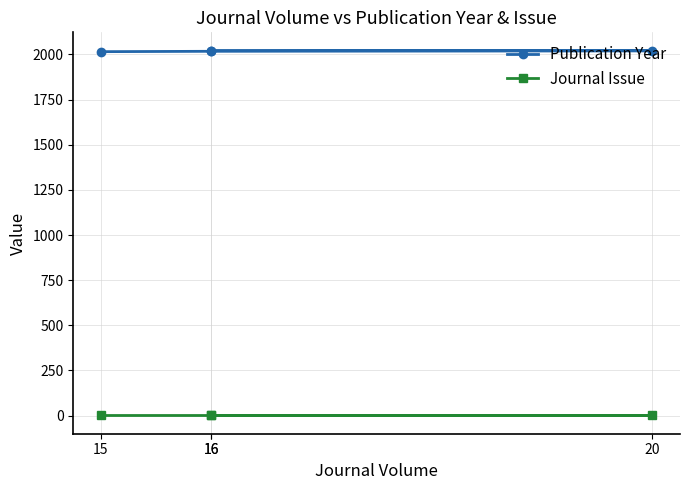

What is the difference between the highest and lowest values at 20?

2019